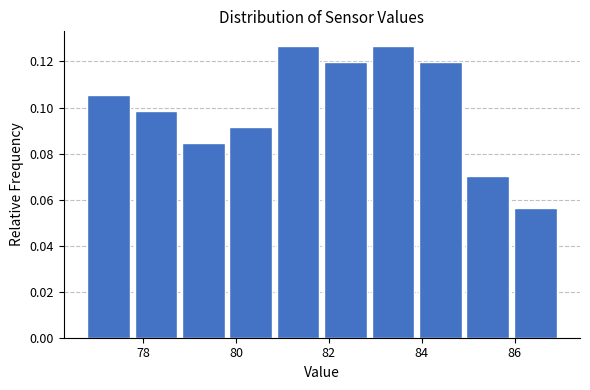

Reading left to right, list every bar in this chart as the range it spans on the x-axis followed by its height. Neither the bar edges nor the heights are printed on the chart, so give them approximately, as read against the axes.

76.80 to 77.82: 0.106
77.82 to 78.84: 0.098
78.84 to 79.86: 0.084
79.86 to 80.88: 0.092
80.88 to 81.90: 0.126
81.90 to 82.92: 0.120
82.92 to 83.94: 0.126
83.94 to 84.96: 0.120
84.96 to 85.98: 0.070
85.98 to 87.00: 0.056